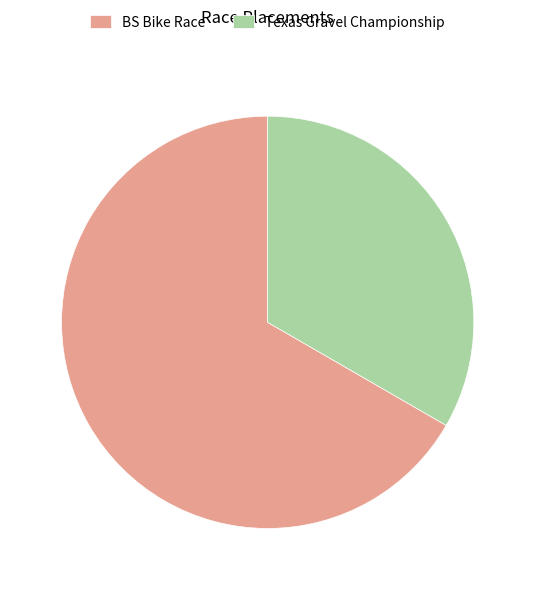

Which slice represents more than half of the pie?

BS Bike Race